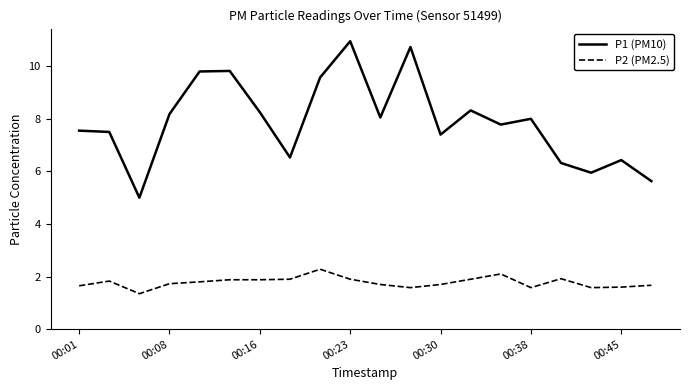

List the series in order of their overall mean, highest first.

P1 (PM10), P2 (PM2.5)